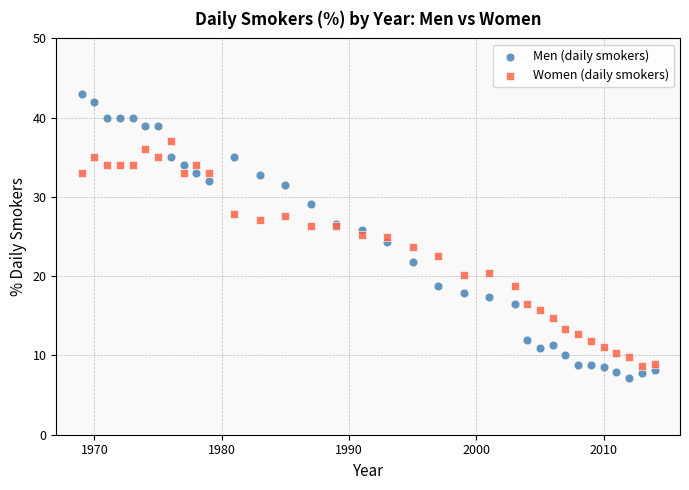

Which series has the widest spread of Y values?

Men (daily smokers)